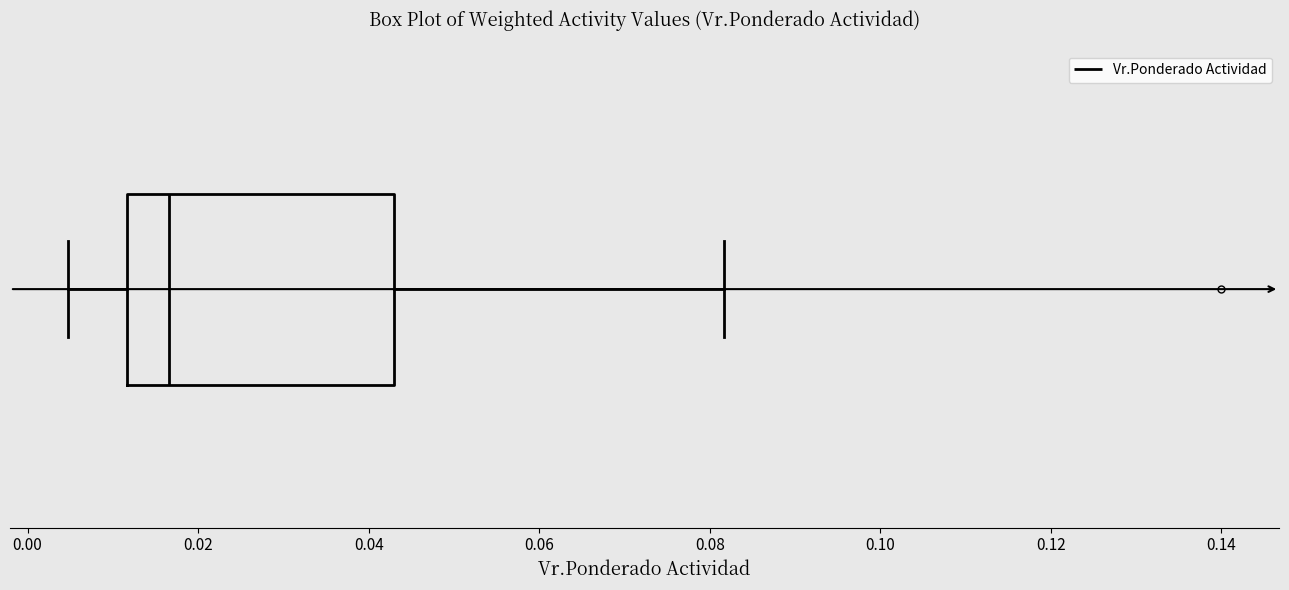

Read this box plot against the x-axis: the position of the median line, the range covered by the box, and the ends of both whiskers. The values are not printed on the chart, so give them approximately, as read against the axis.

median 0.016, box 0.012 to 0.042, whiskers 0.004 to 0.082